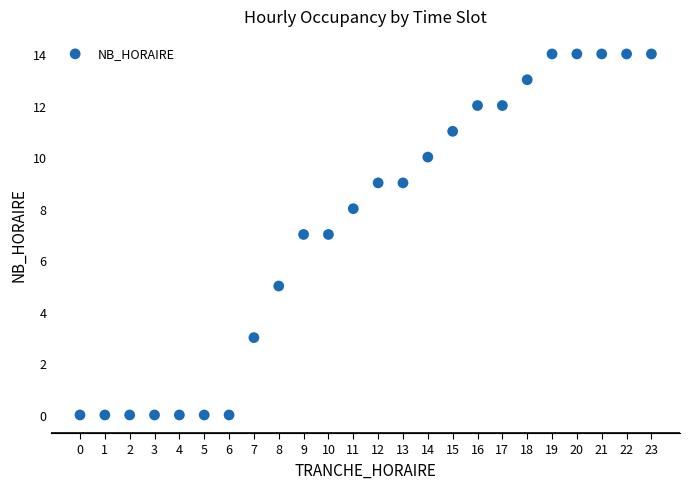

What is the range of X values (max minus min)?

23